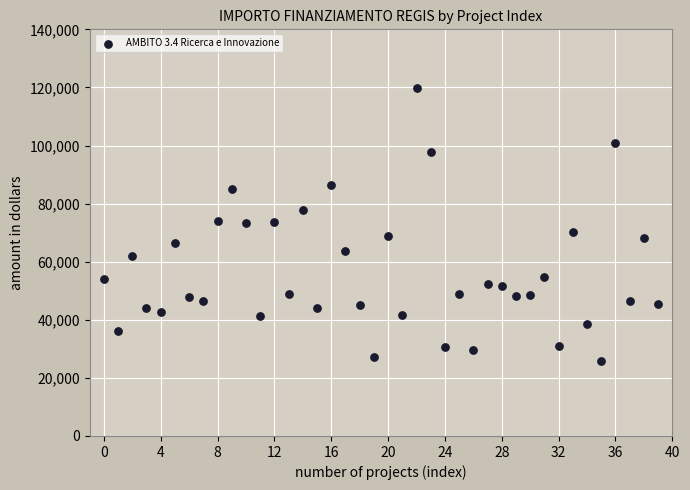

What is the range of Y values (max minus min)?

93941.0